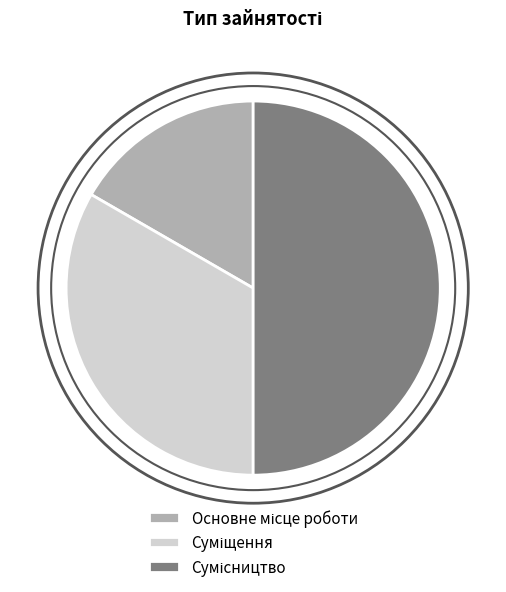

Does Основне місце роботи account for over 50% of the chart?

No